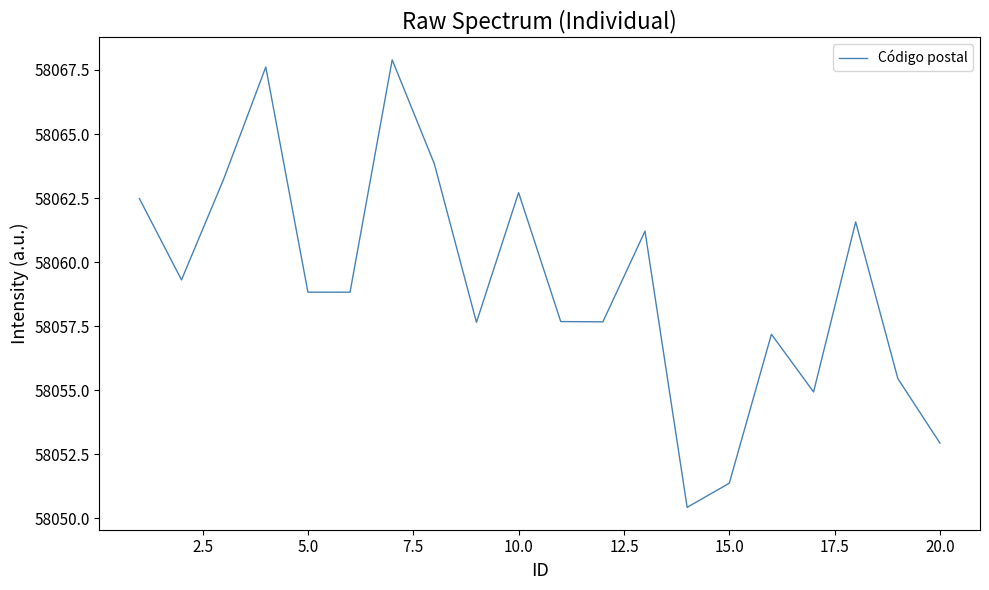

What is the smallest value displayed?

58050.4